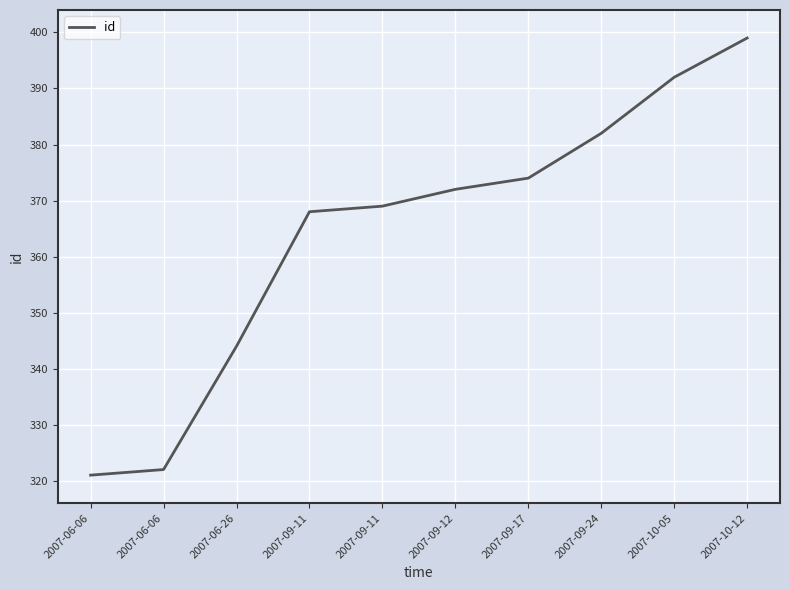

Reading right to left, extract all data points from this chart.

399	392	382	374	372	369	368	344	322	321